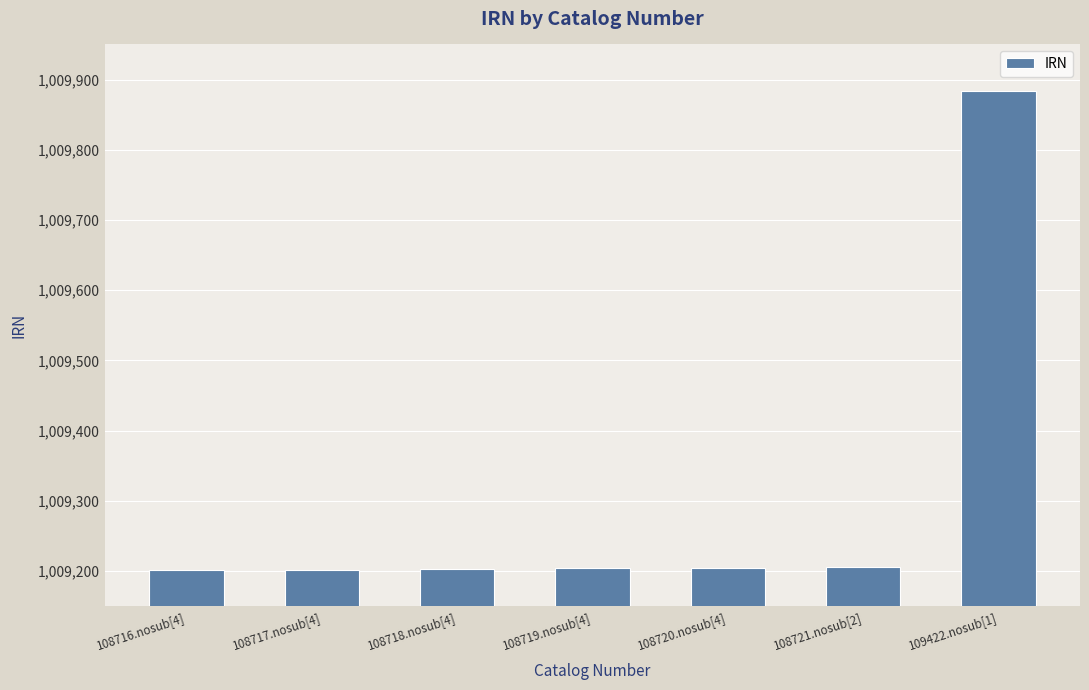

What is the value of the 6th bar from the left?

1009206